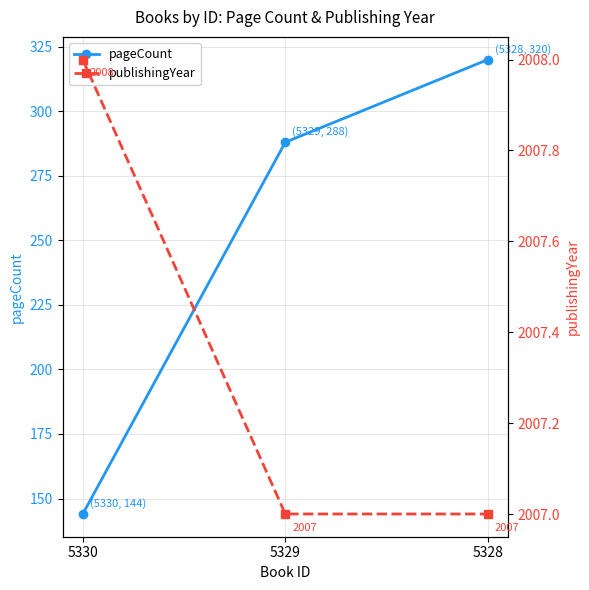

Which series changed the most between 5330 and 5329?

pageCount